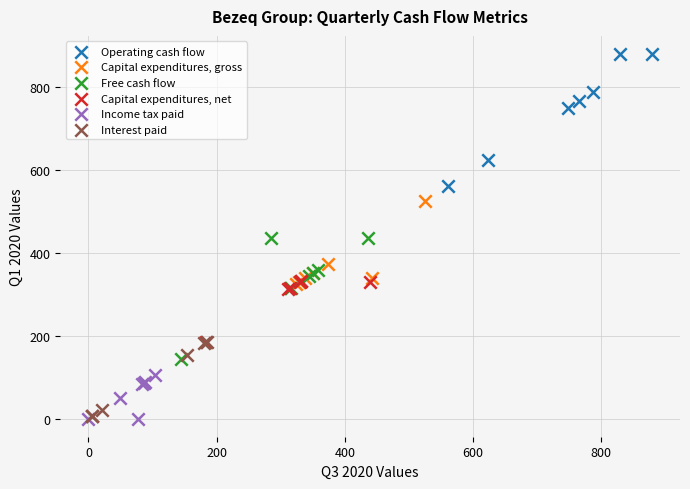

Which series contains the highest Y value?

Operating cash flow